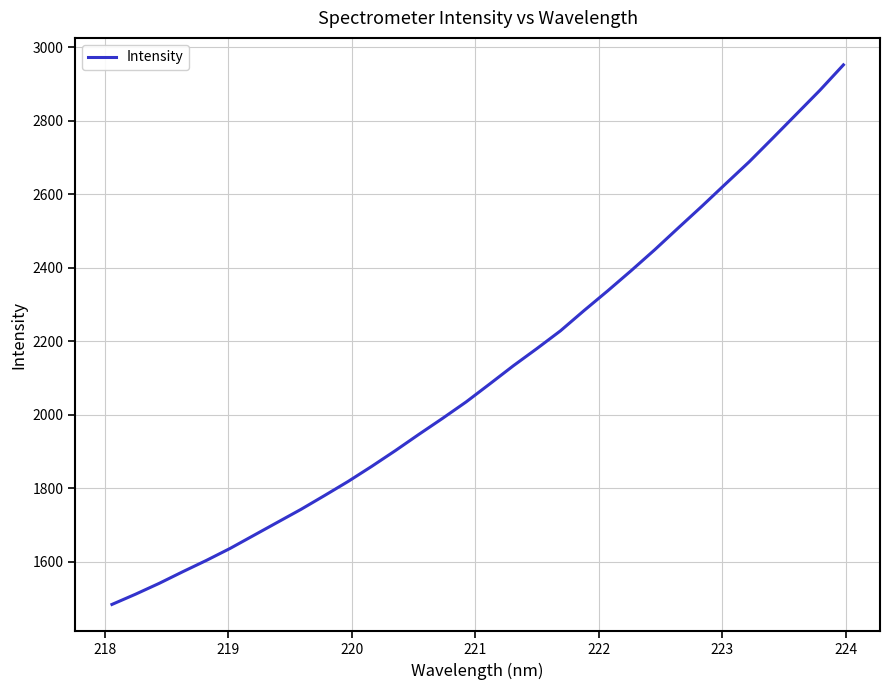

Does the chart display data point markers on the line(s)?

No